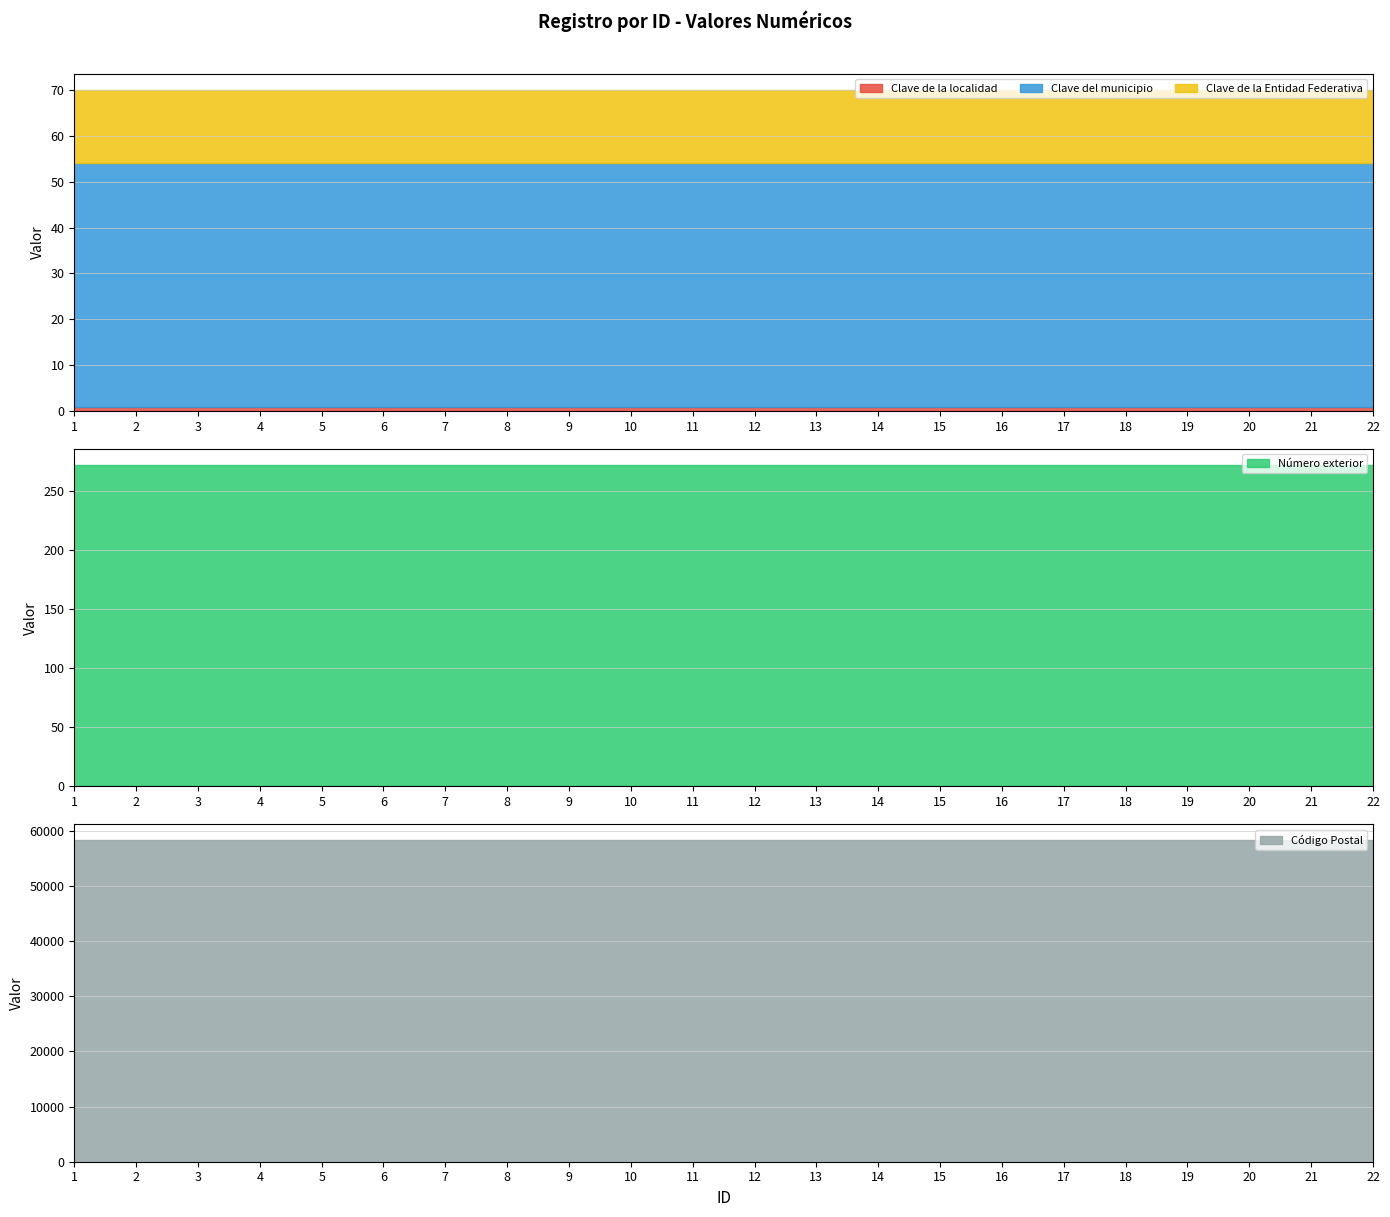

What is the value of the Clave del municipio point at the 3rd from the left?

53